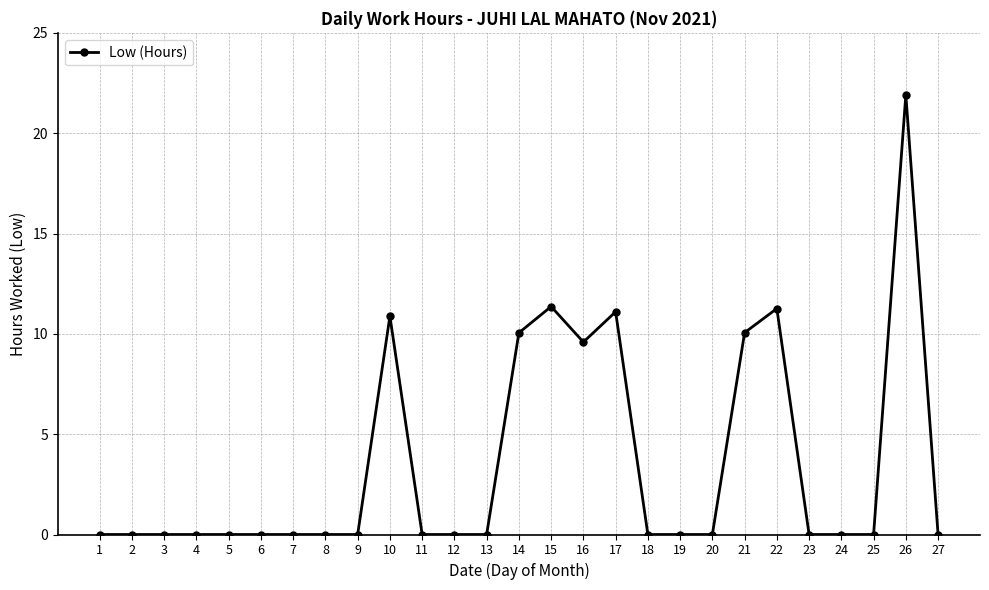

What is the sum of the values at 14 and 9?

10.1